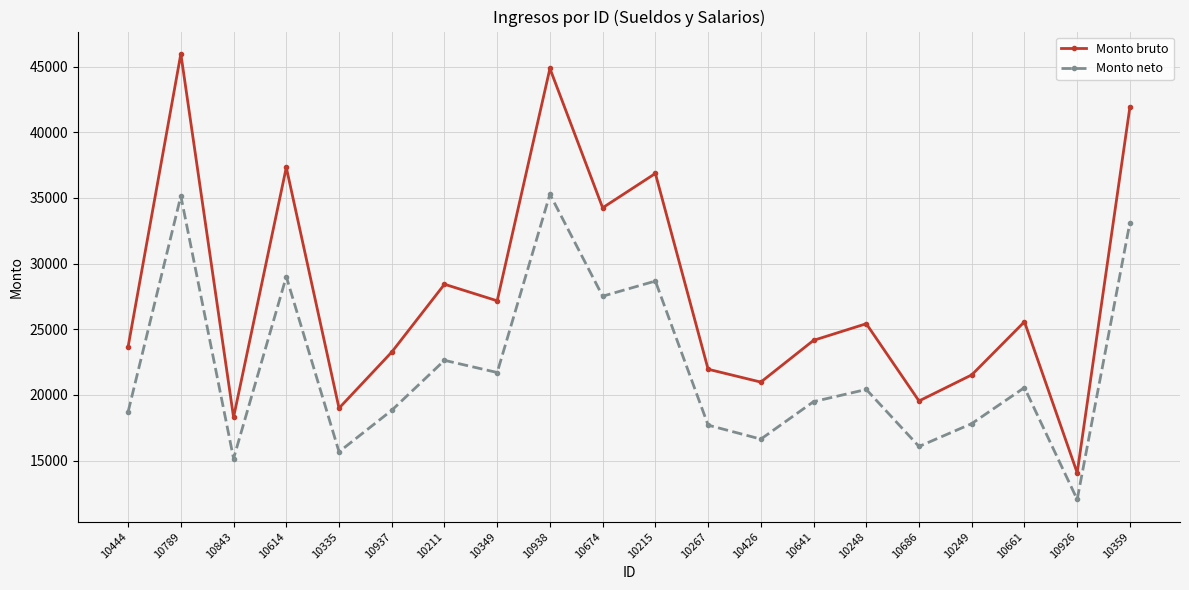

The Monto neto series shows 20555.0 at 10661. True or false?

True